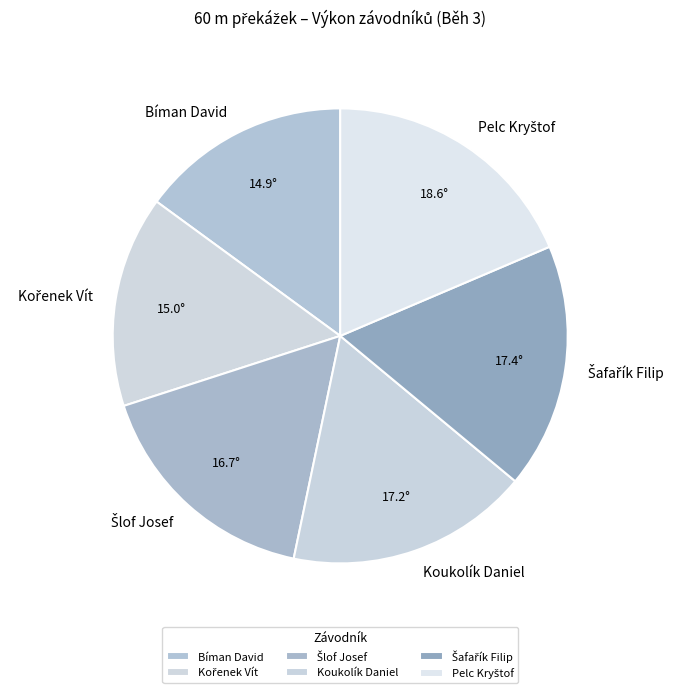

Is there any slice that represents more than half of the pie?

No